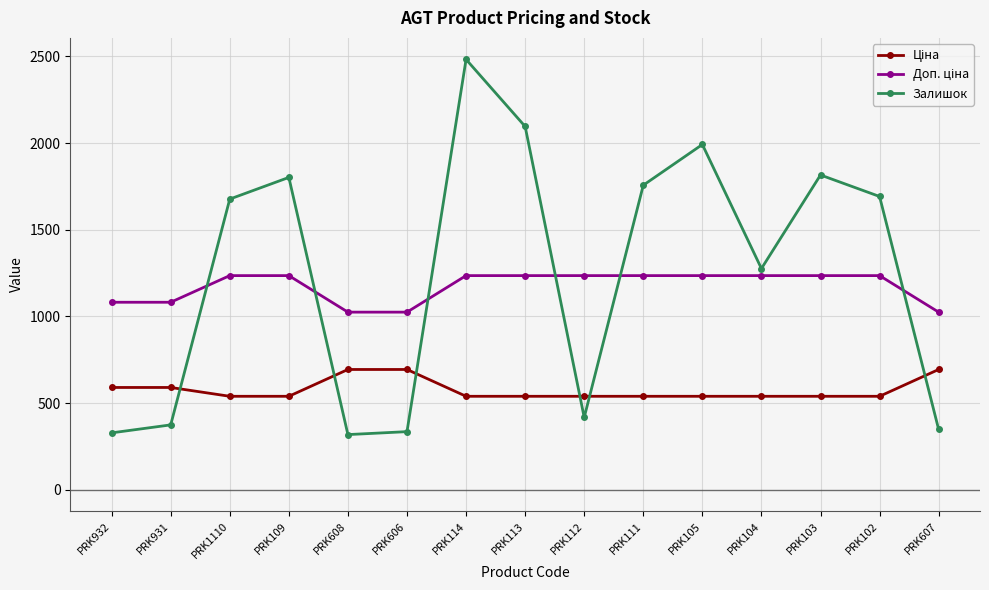

What is the label of the 11th point from the left?

PRK105